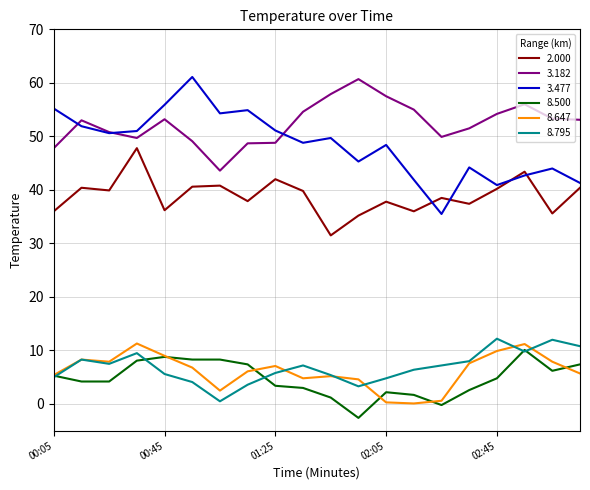

Does the chart display data point markers on the line(s)?

No